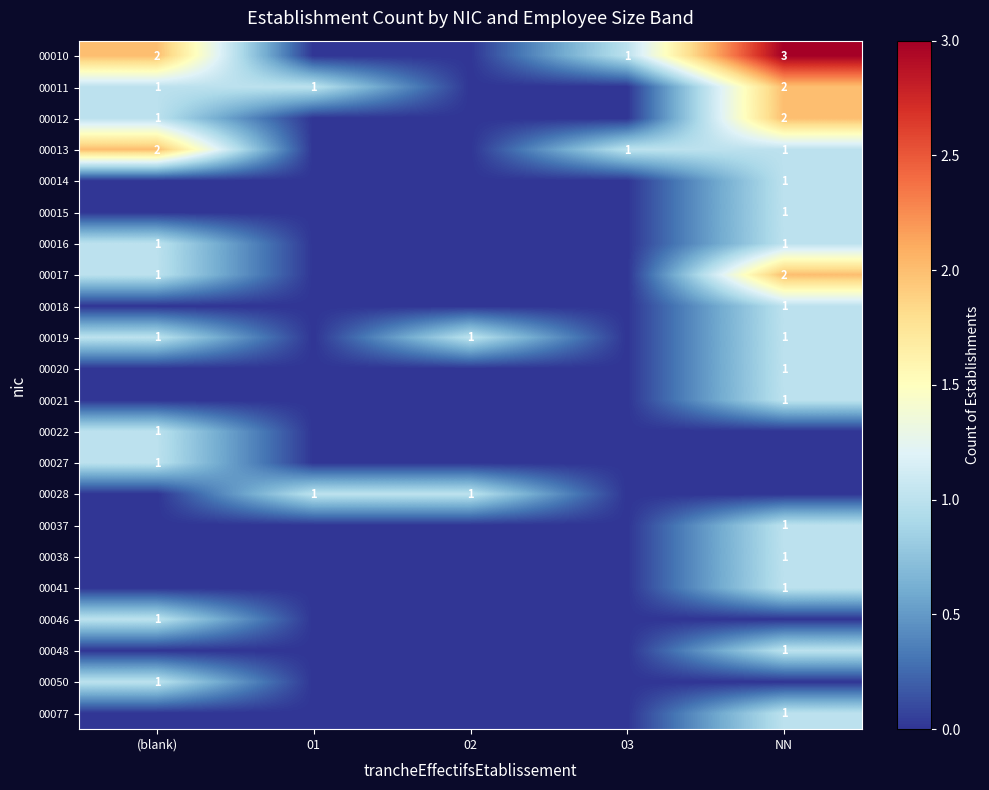

At 02, list the series in order from largest to smallest.

00019, 00028, 00010, 00011, 00012, 00013, 00014, 00015, 00016, 00017, 00018, 00020, 00021, 00022, 00027, 00037, 00038, 00041, 00046, 00048, 00050, 00077